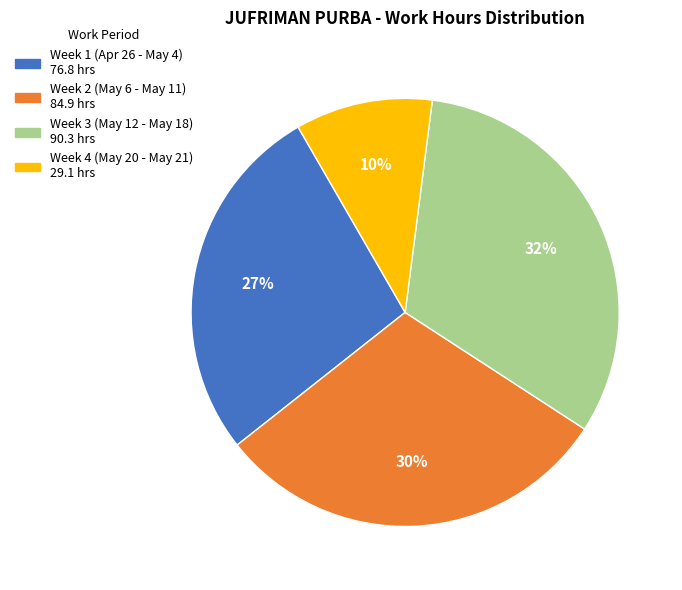

Is there any slice that represents more than half of the pie?

No